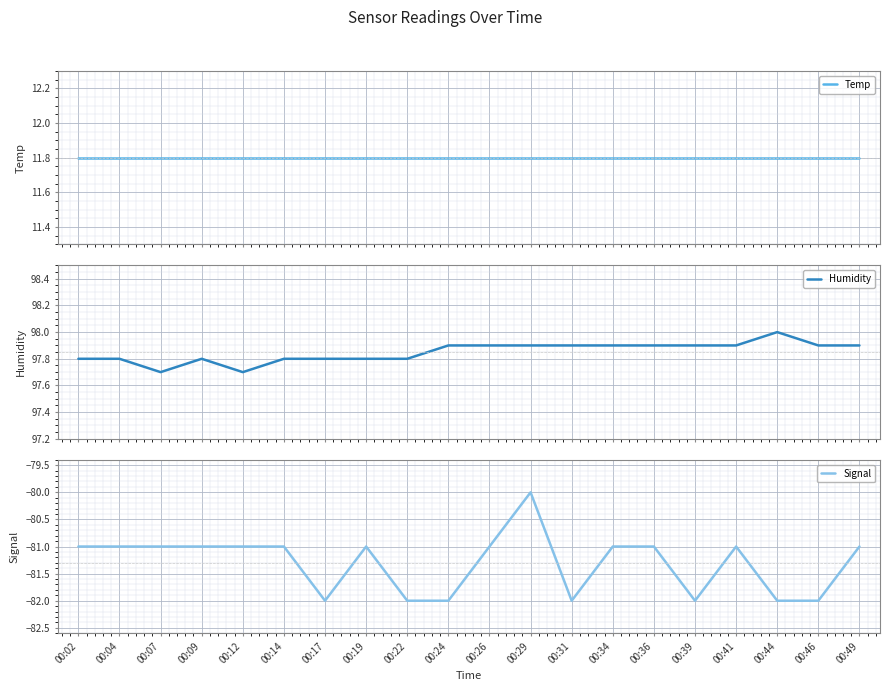

How many categories are shown in the chart?

20